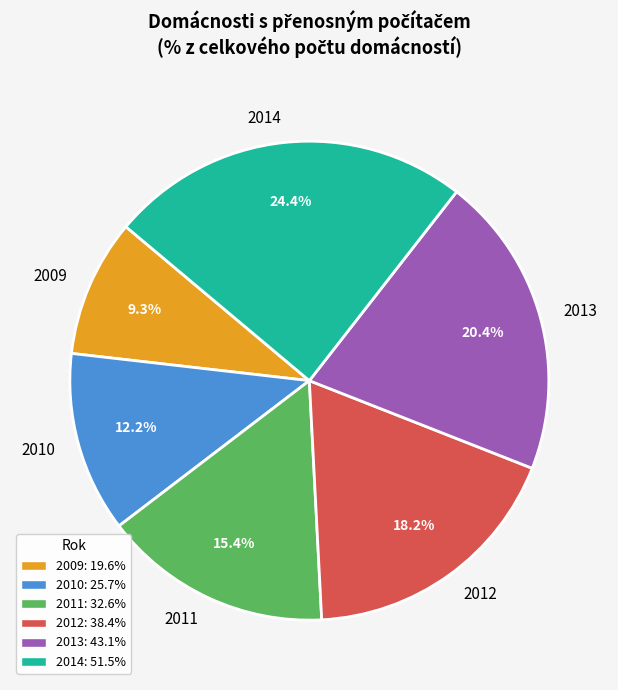

Combined, what portion of the pie is 2013 and 2012?

38.6%